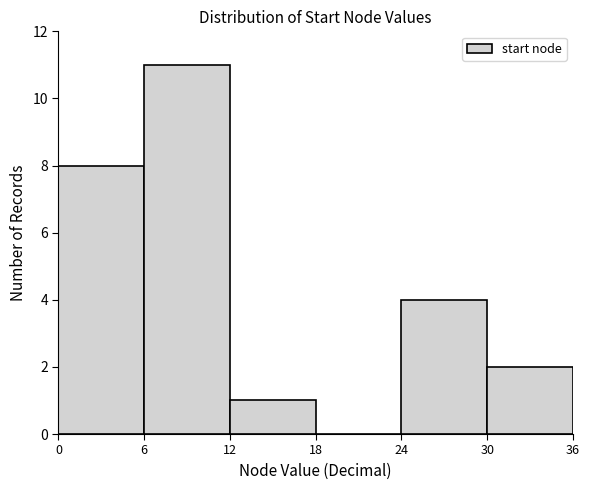

Reading left to right, transcribe this chart: for each bar, give the range it covers on the x-axis and its height. The values are not printed on the chart, so give them approximately, as read against the axis.

0 to 6: 8
6 to 12: 11
12 to 18: 1
18 to 24: 0
24 to 30: 4
30 to 36: 2